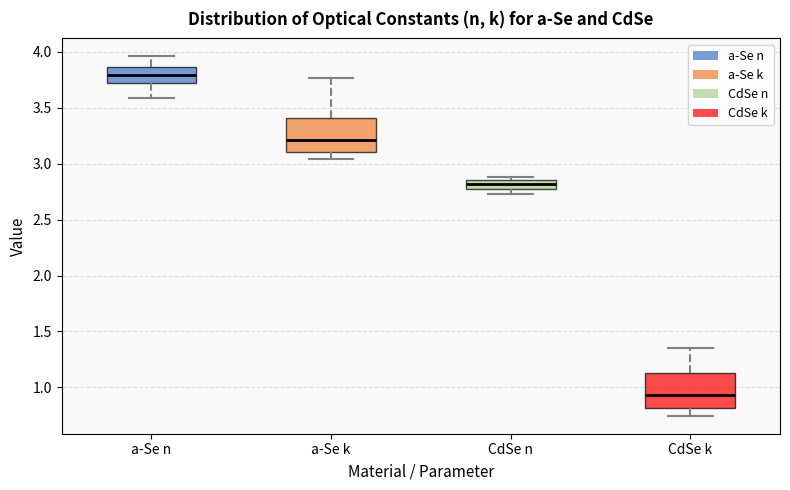

Reading left to right, transcribe this box plot: for each box, give where its median line is, the range the box spans, and where its two whiskers end, as read against the y-axis. The values are not printed on the chart, so give them approximately, as read against the axis.

a-Se n: median 3.80, box 3.70 to 3.85, whiskers 3.60 to 3.95
a-Se k: median 3.20, box 3.10 to 3.40, whiskers 3.05 to 3.75
CdSe n: median 2.80, box 2.75 to 2.85, whiskers 2.75 (just below the box's lower edge) to 2.90
CdSe k: median 0.95, box 0.80 to 1.15, whiskers 0.75 to 1.35